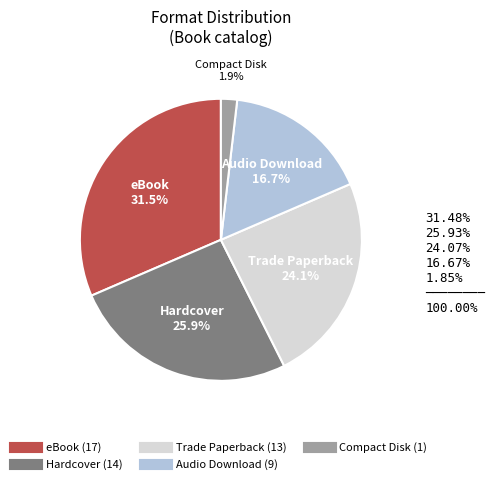

Which has a higher value, Audio Download or eBook?

eBook